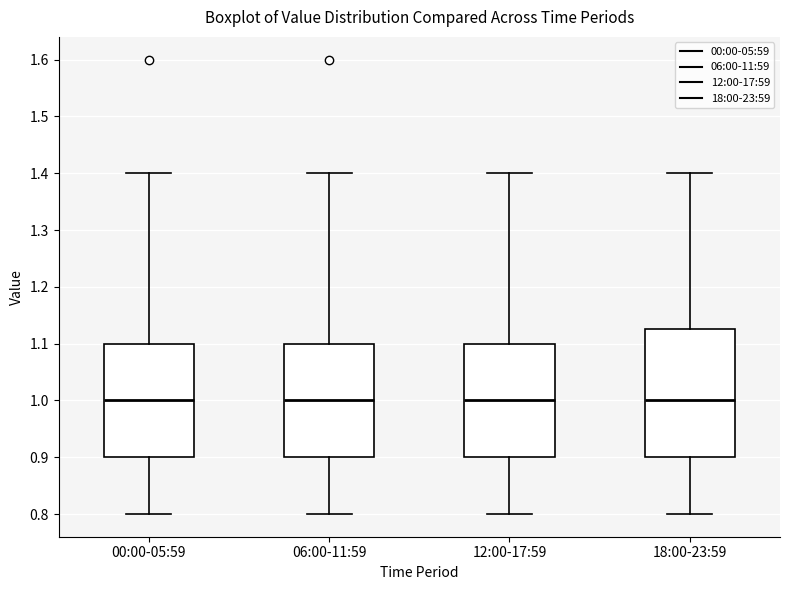

Reading left to right, transcribe this box plot: for each box, give where its median line is, the range the box spans, and where its two whiskers end, as read against the y-axis. The values are not printed on the chart, so give them approximately, as read against the axis.

00:00-05:59: median 1.00, box 0.90 to 1.10, whiskers 0.80 to 1.40
06:00-11:59: median 1.00, box 0.90 to 1.10, whiskers 0.80 to 1.40
12:00-17:59: median 1.00, box 0.90 to 1.10, whiskers 0.80 to 1.40
18:00-23:59: median 1.00, box 0.90 to 1.13, whiskers 0.80 to 1.40